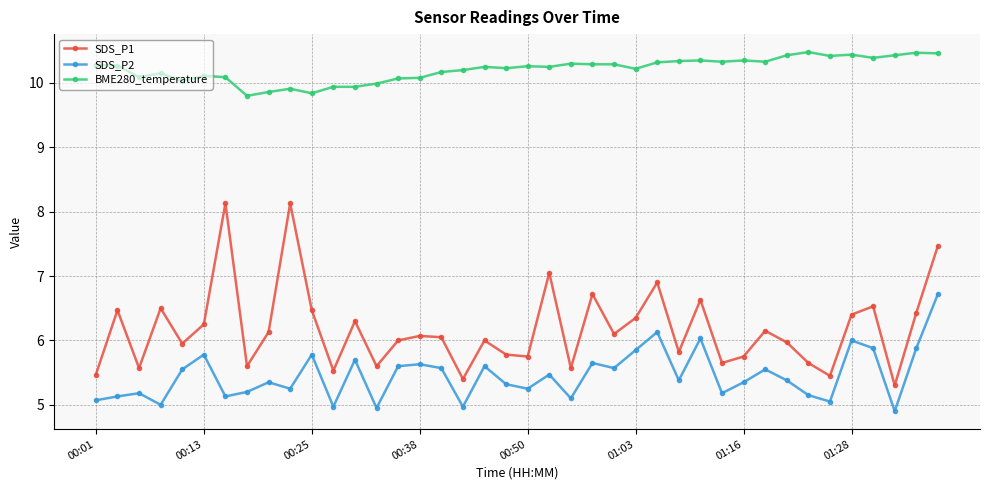

Which series has the largest total across all categories?

BME280_temperature